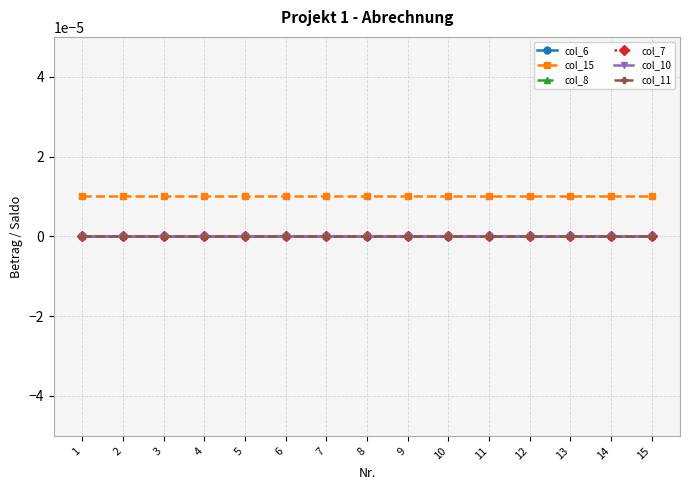

Between 6 and 8, which is larger?

6